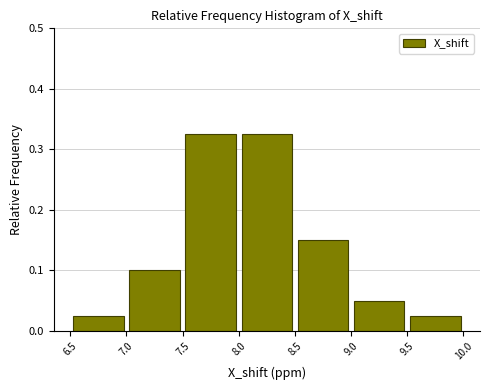

Reading left to right, list every bar in this chart as the range it spans on the x-axis followed by its height. The values are not printed on the chart, so give them approximately, as read against the axis.

6.5 to 7.0: 0.03
7.0 to 7.5: 0.10
7.5 to 8.0: 0.33
8.0 to 8.5: 0.33
8.5 to 9.0: 0.15
9.0 to 9.5: 0.05
9.5 to 10.0: 0.03